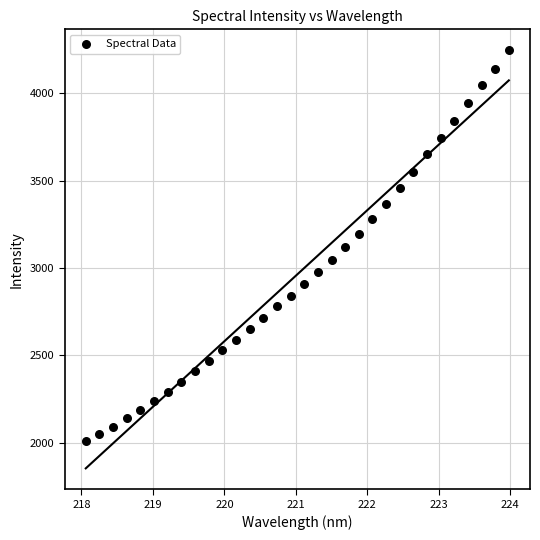

What is the range of X values (max minus min)?

5.9